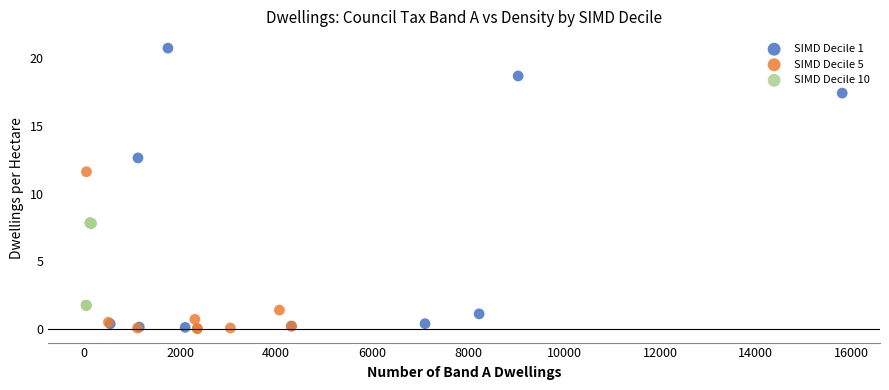

What are all the series names shown in the legend?

SIMD Decile 1, SIMD Decile 5, SIMD Decile 10